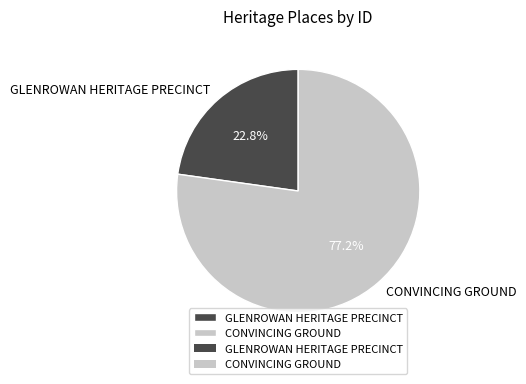

Rank the categories by value from lowest to highest.

GLENROWAN HERITAGE PRECINCT, CONVINCING GROUND